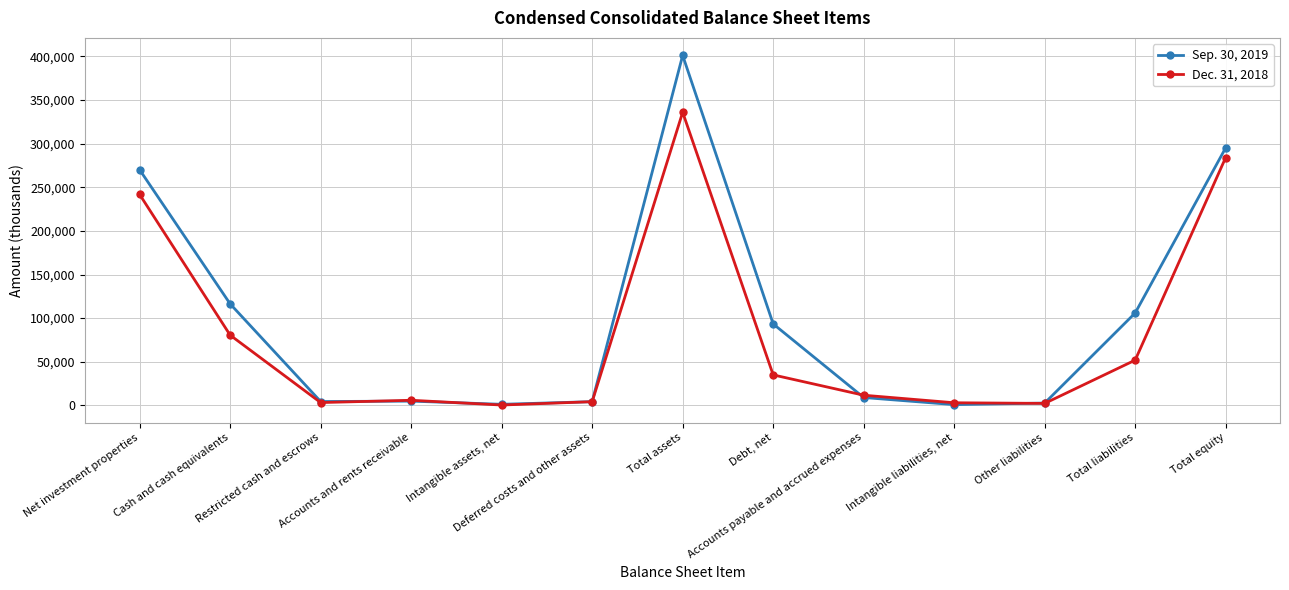

How many data points does each series have?

13